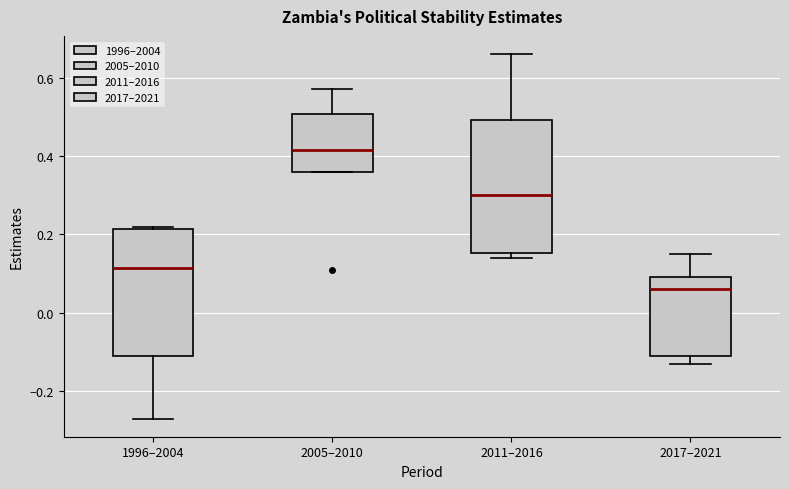

Reading left to right, transcribe this box plot: for each box, give where its median line is, the range the box spans, and where its two whiskers end, as read against the y-axis. The values are not printed on the chart, so give them approximately, as read against the axis.

1996–2004: median 0.12, box -0.10 to 0.22, whiskers -0.26 to 0.22 (just above the box's upper edge)
2005–2010: median 0.42, box 0.36 to 0.50, whiskers 0.36 to 0.58
2011–2016: median 0.30, box 0.16 to 0.50, whiskers 0.14 to 0.66
2017–2021: median 0.06, box -0.10 to 0.10, whiskers -0.12 to 0.16